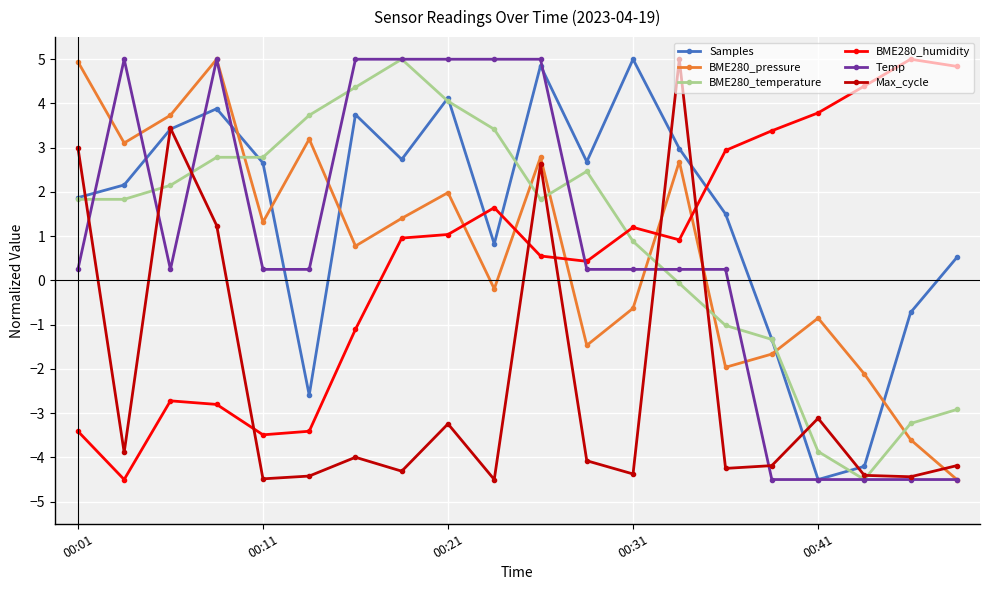

Is this an area chart (filled region under the line)?

No